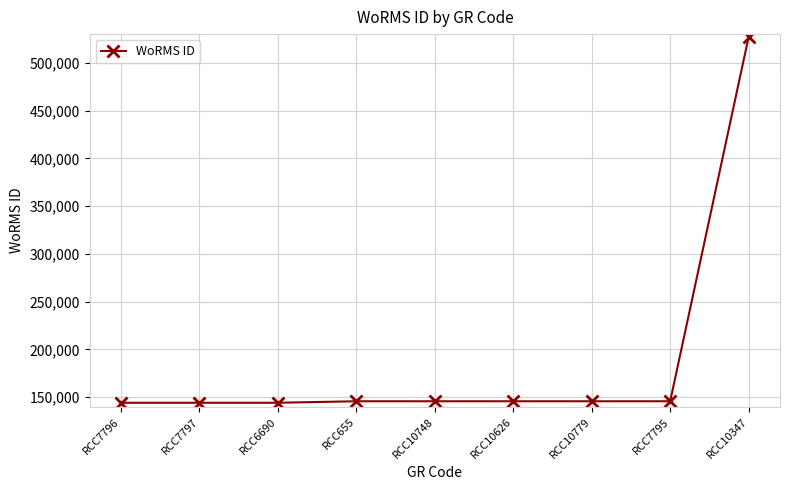

What is the label of the 7th point from the left?

RCC10779